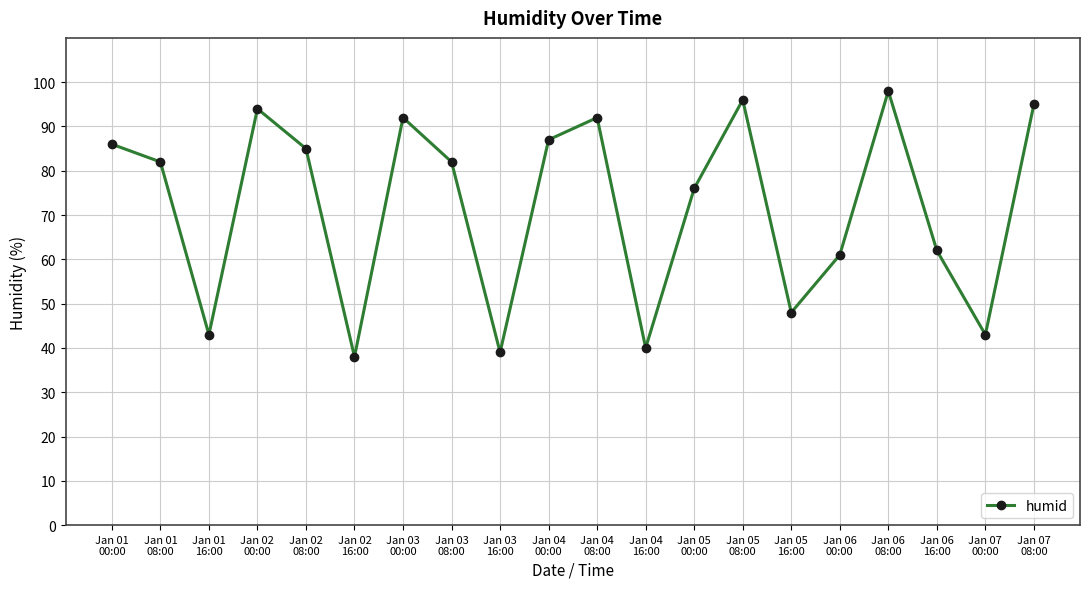

Is it true that the value at Jan 06
16:00 is 25?

False